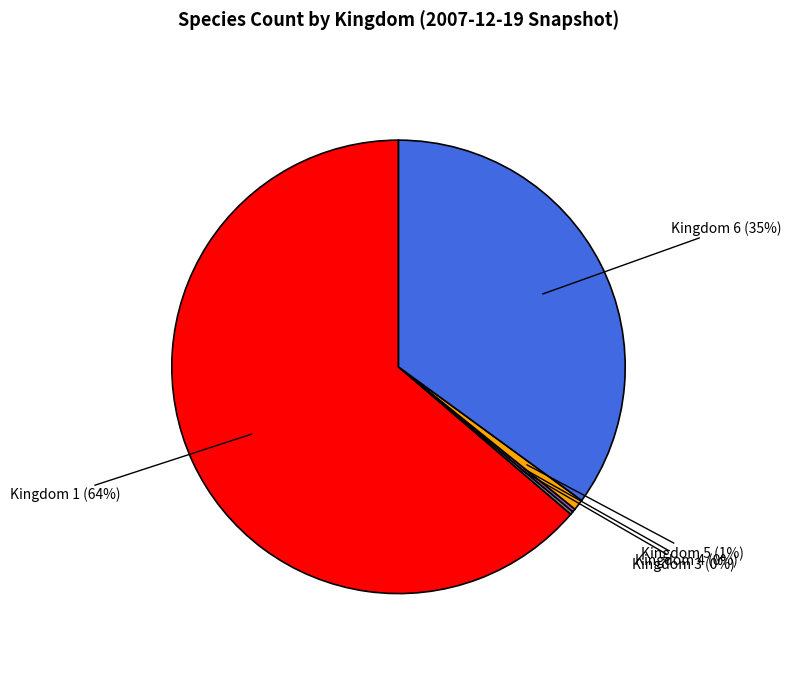

Which slice is the largest?

Kingdom 1